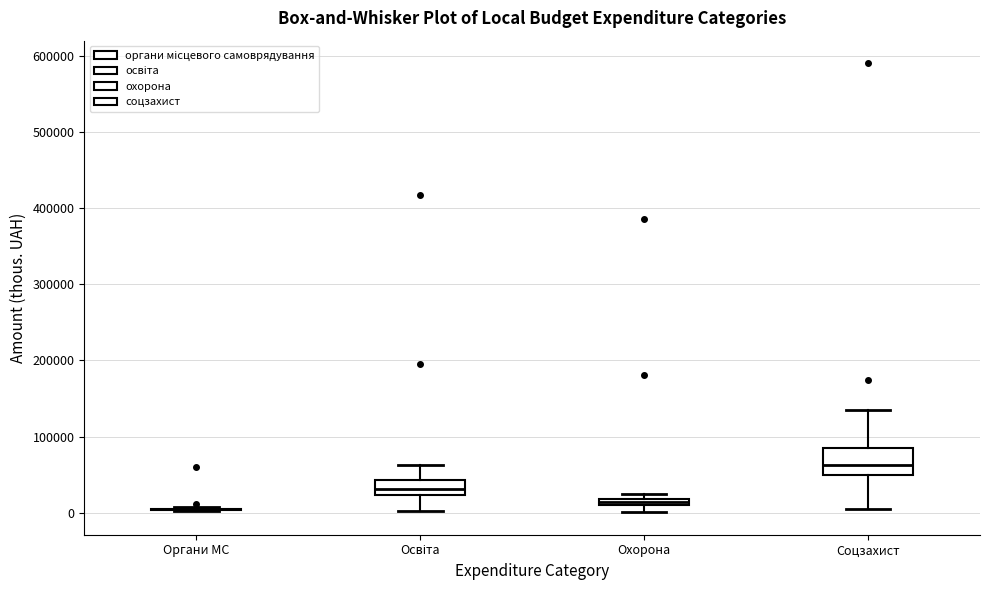

Comparing the boxes themselves (not the whiskers), which one is the tallest?

Соцзахист